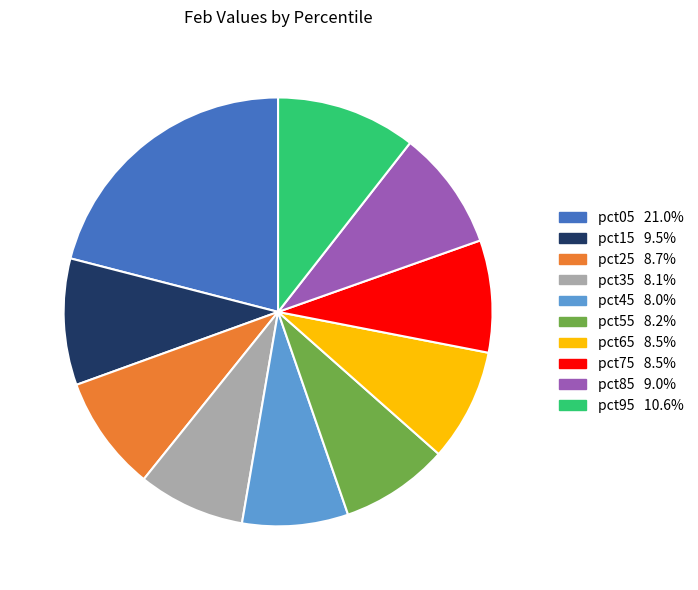

Is there a majority slice in this chart?

No